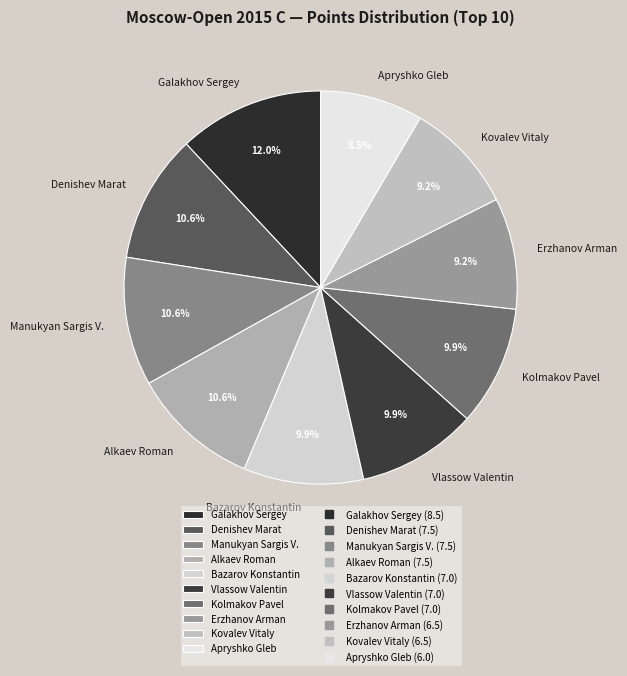

Is there any slice that represents more than half of the pie?

No